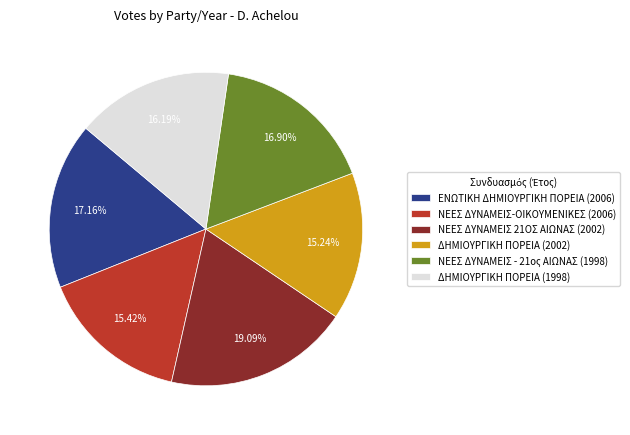

What portion of the pie excludes ΝΕΕΣ ΔΥΝΑΜΕΙΣ 21ΟΣ ΑΙΩΝΑΣ (2002)?

80.9%